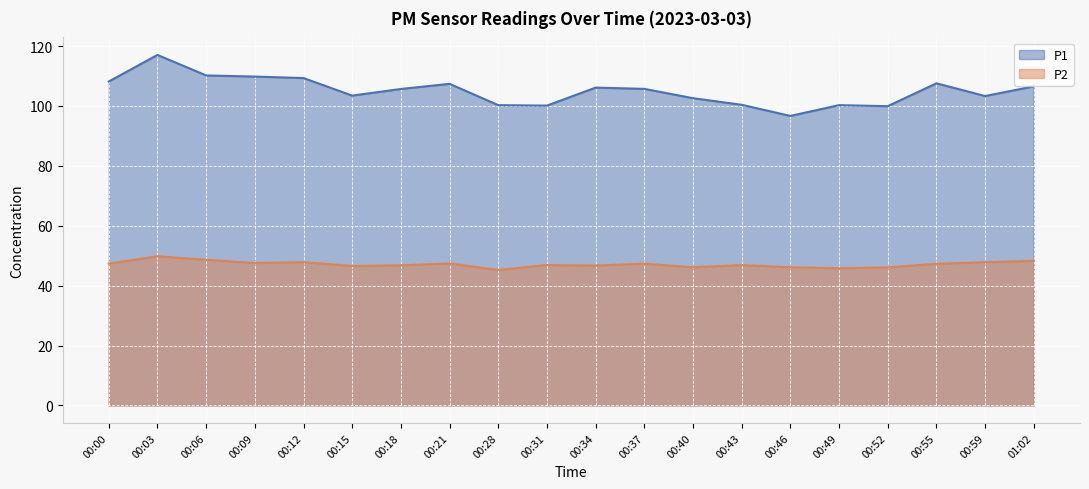

The value of P1 at 00:06 is 110.2. True or false?

True